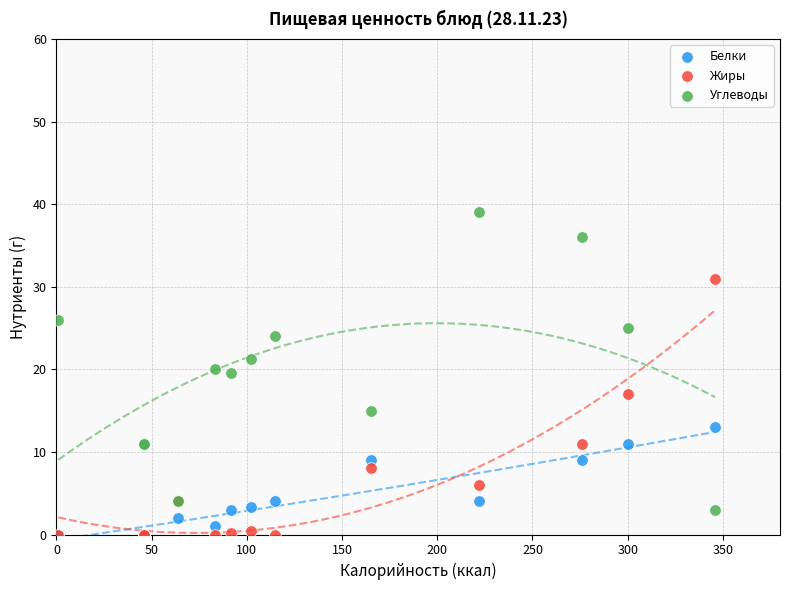

What are all the series names shown in the legend?

Белки, Жиры, Углеводы